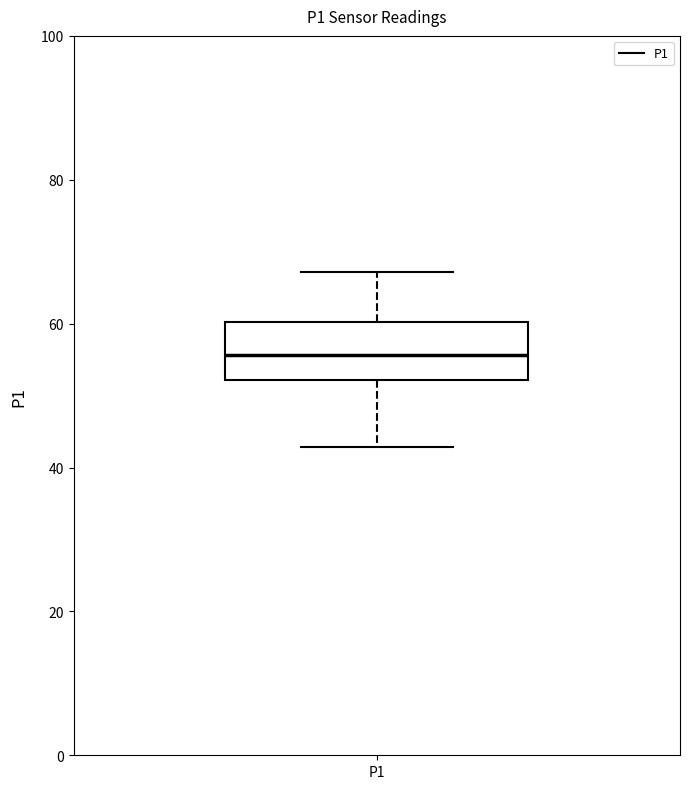

Read this box plot against the y-axis: the position of the median line, the range covered by the box, and the ends of both whiskers. The values are not printed on the chart, so give them approximately, as read against the axis.

median 56, box 52 to 60, whiskers 42 to 68